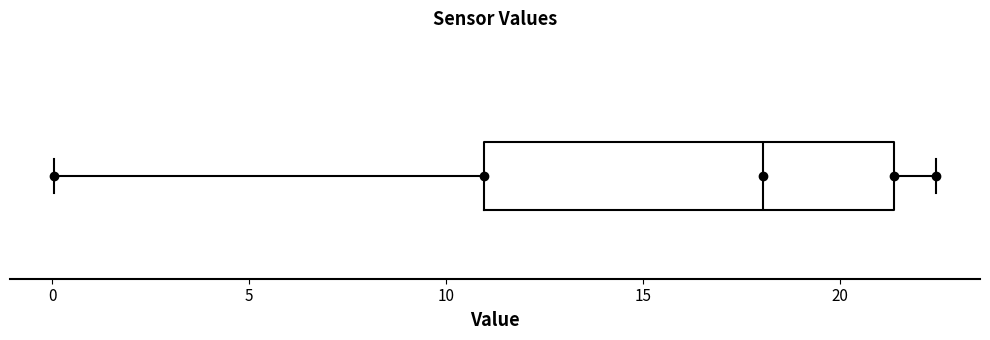

Read this box plot against the x-axis: the position of the median line, the range covered by the box, and the ends of both whiskers. The values are not printed on the chart, so give them approximately, as read against the axis.

median 18.0, box 11.0 to 21.5, whiskers 0.0 to 22.5